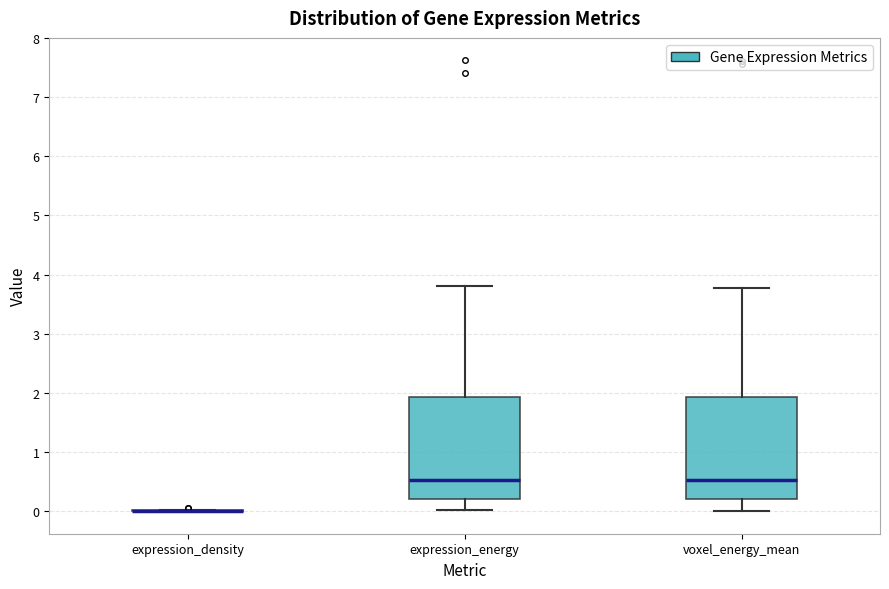

Reading left to right, transcribe this box plot: for each box, give where its median line is, the range the box spans, and where its two whiskers end, as read against the y-axis. The values are not printed on the chart, so give them approximately, as read against the axis.

expression_density: box collapsed to a line at 0.0, whiskers 0.0 to 0.0
expression_energy: median 0.5, box 0.2 to 1.9, whiskers 0.0 to 3.8
voxel_energy_mean: median 0.5, box 0.2 to 1.9, whiskers 0.0 to 3.8